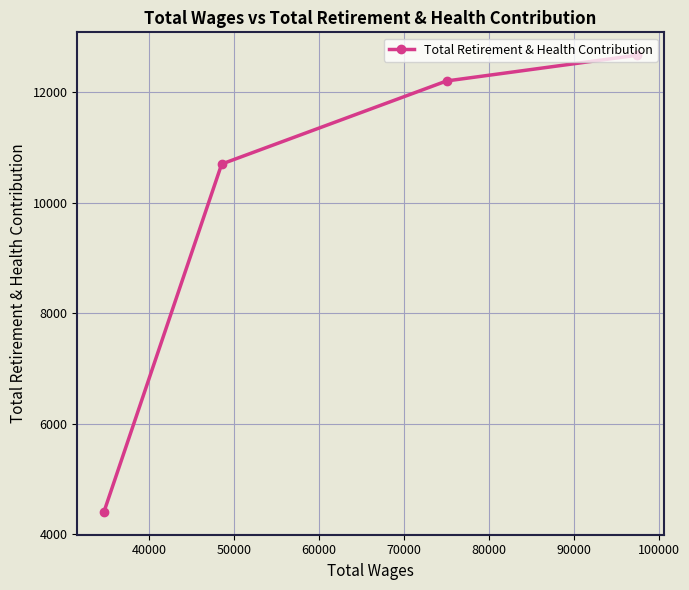

What is the maximum value shown in the chart?

12673